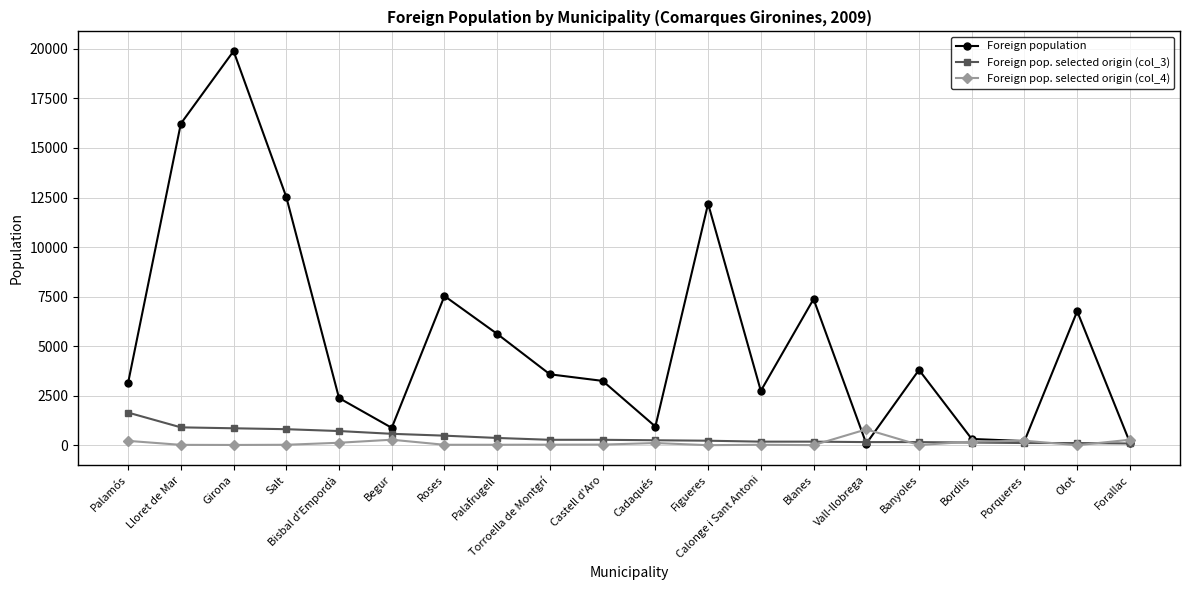

List the series in order of their peak value, highest first.

Foreign population, Foreign pop. selected origin (col_3), Foreign pop. selected origin (col_4)